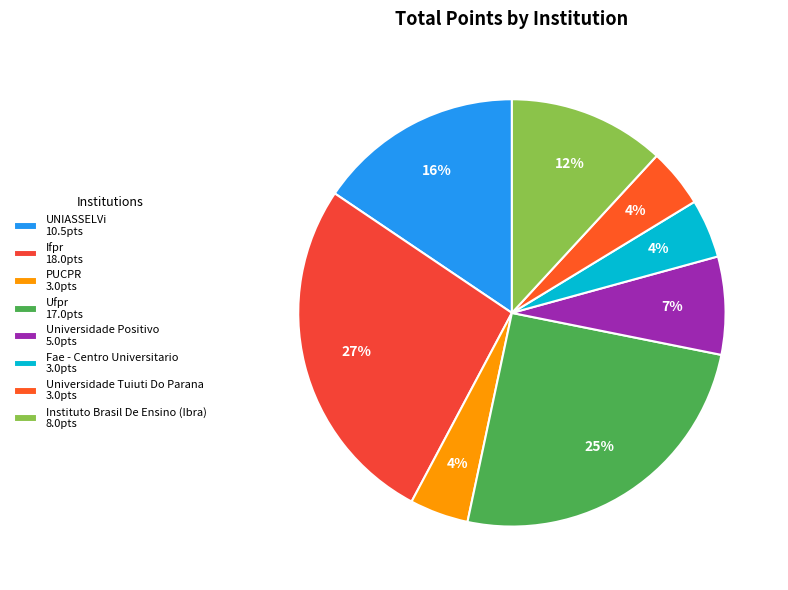

To the nearest percent, what percentage of the pie is Universidade Tuiuti Do Parana?

4%